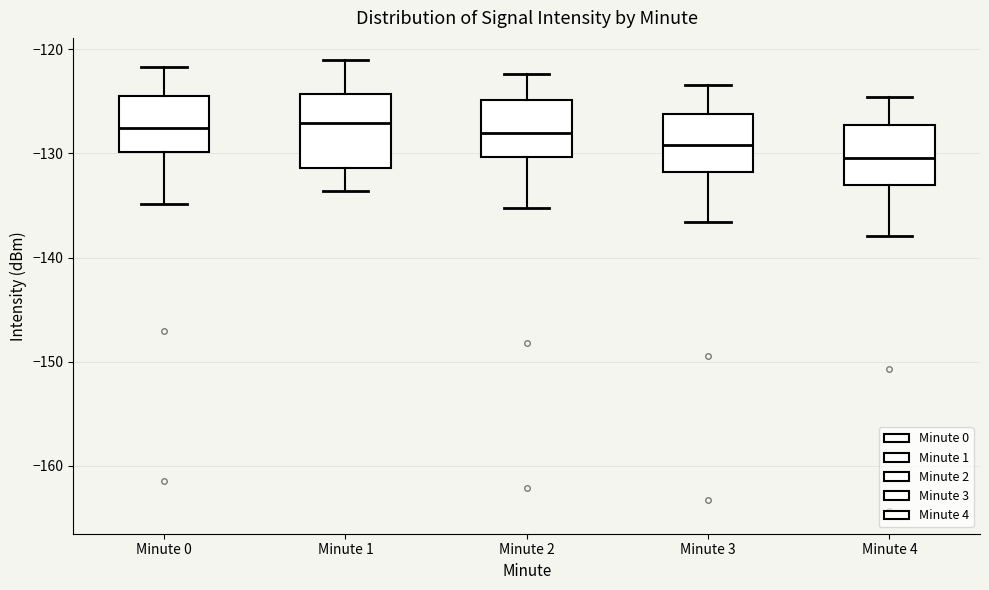

Which box is the tallest, from its lower edge to its upper edge?

Minute 1